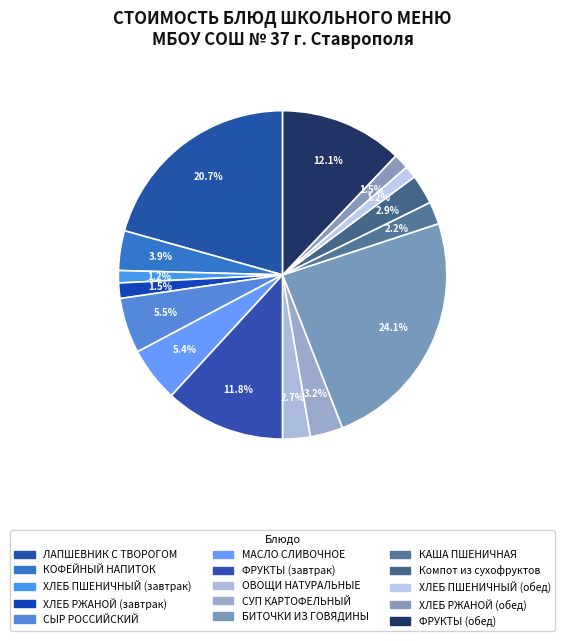

To the nearest percent, what is the difference between the largest and smallest slice percentages?

23%